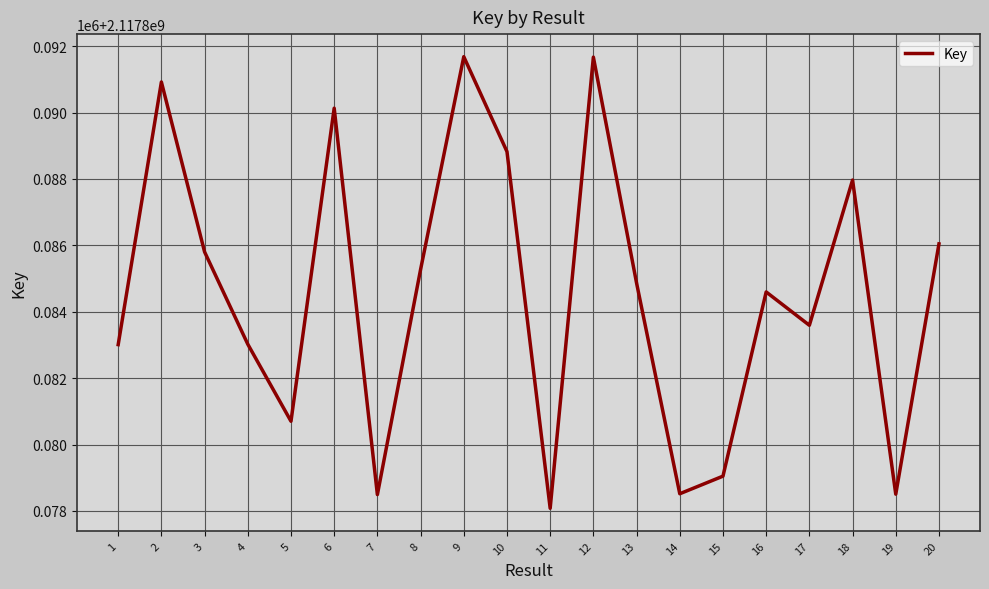

Does the chart have visible grid lines?

Yes